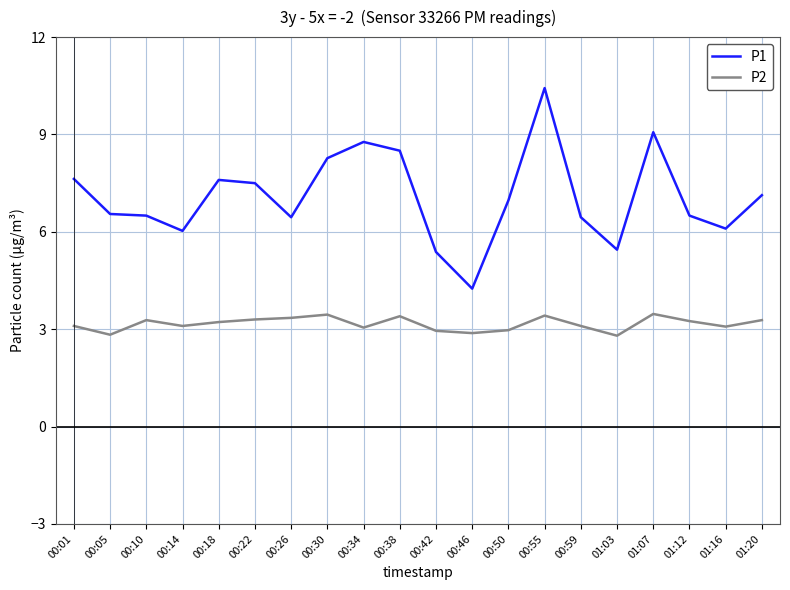

Which series has the largest range (max minus min)?

P1